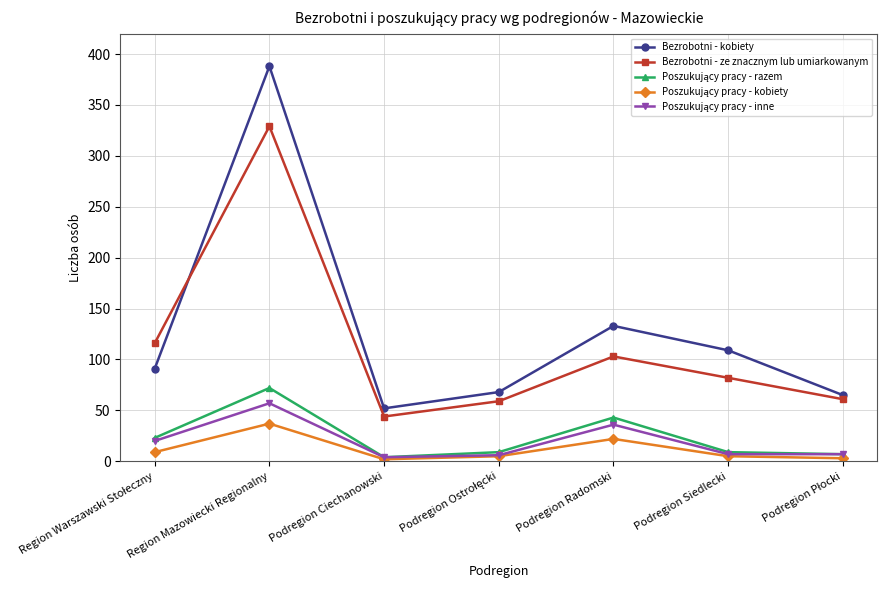

How many lines are shown in the chart?

5